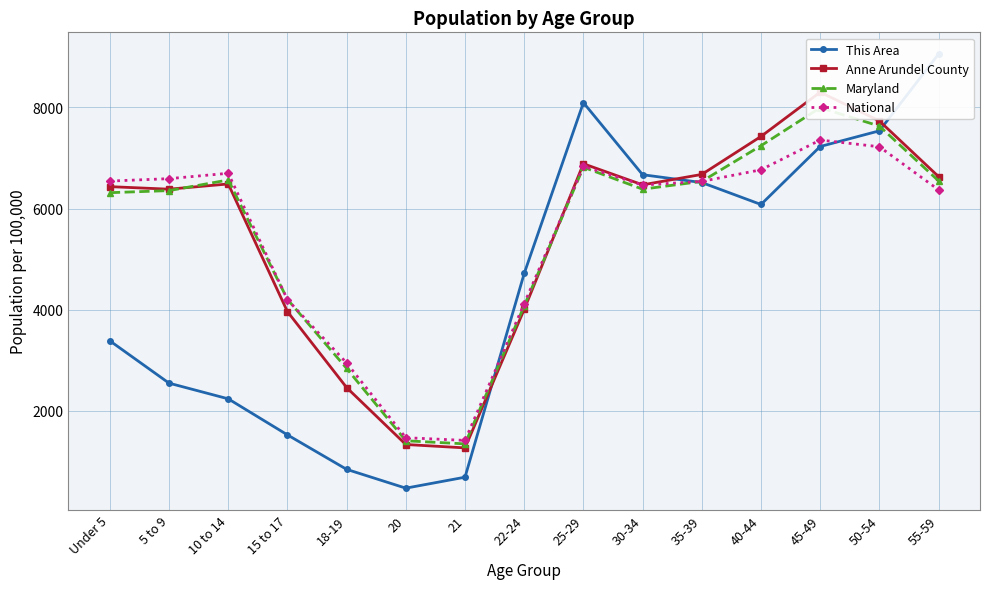

What is the label of the 12th point from the left?

40-44